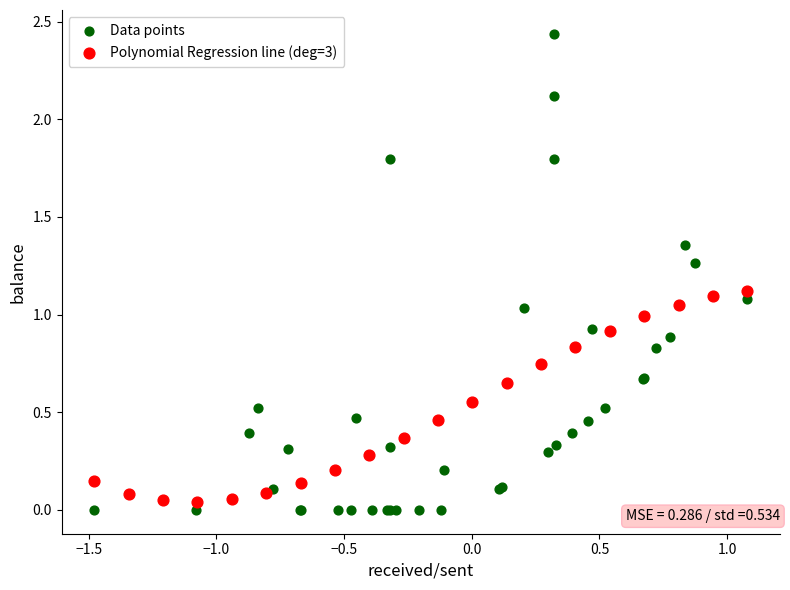

Which series reaches the maximum Y coordinate?

Data points